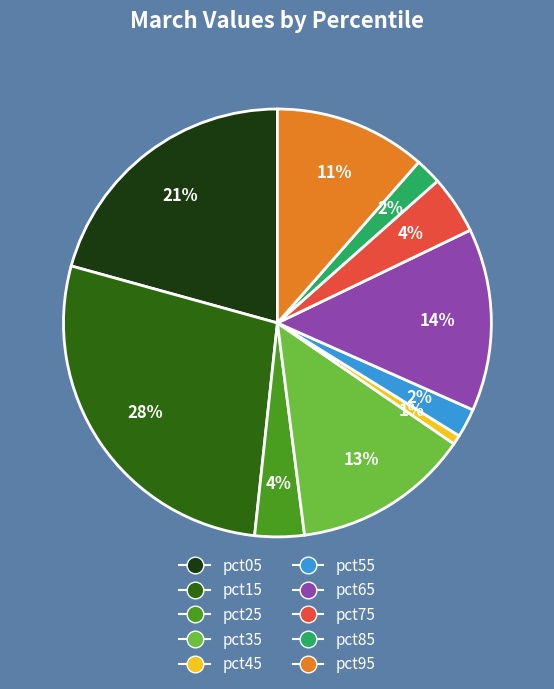

To the nearest percent, what is the average slice percentage?

10%